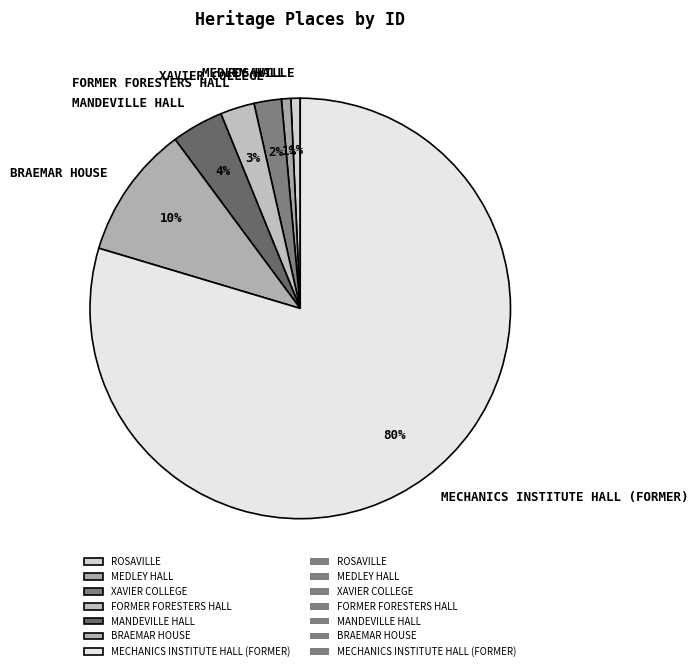

Which has a higher value, XAVIER COLLEGE or ROSAVILLE?

XAVIER COLLEGE